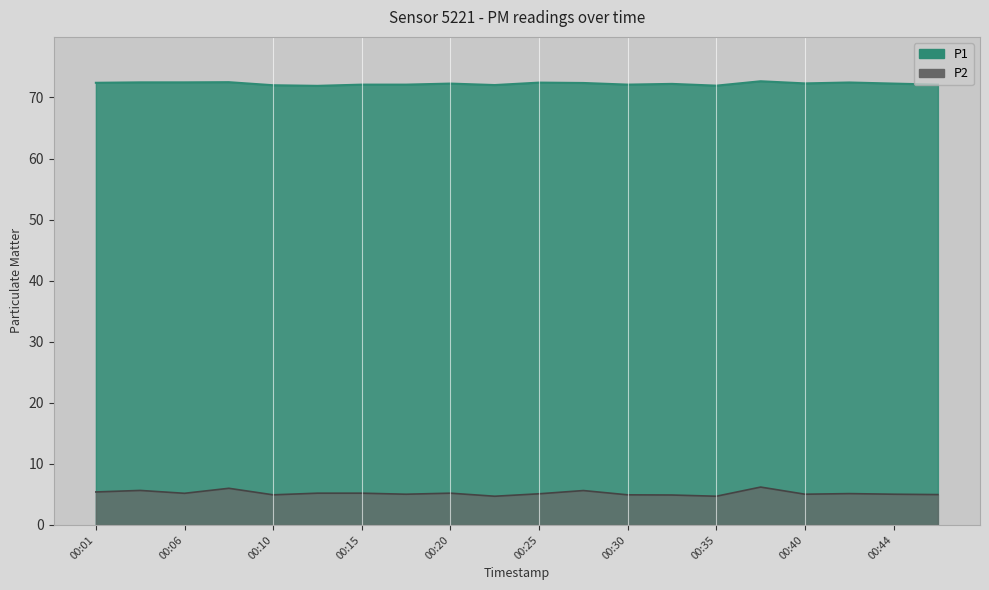

True or false: P2 and P1 intersect in this chart.

False